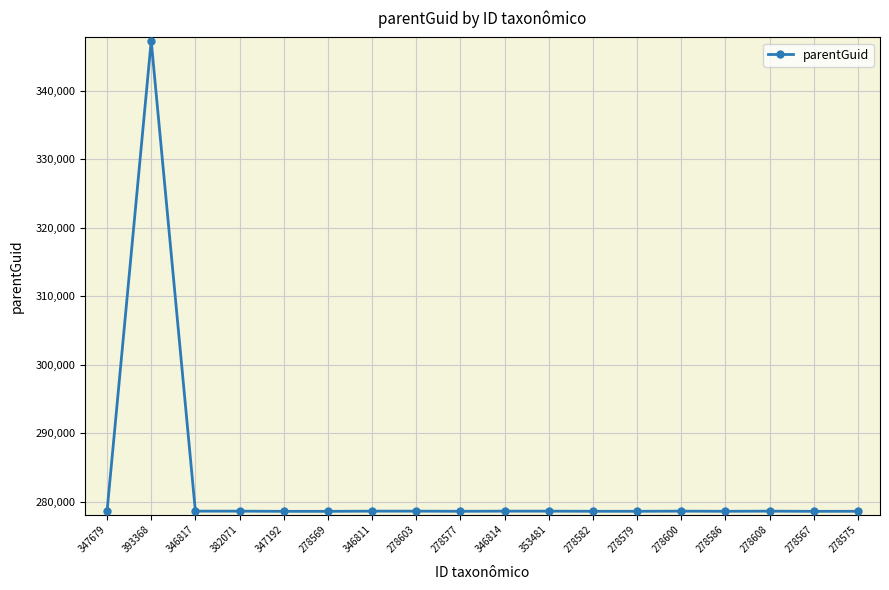

Is it true that the value at 346817 is 278592?

True